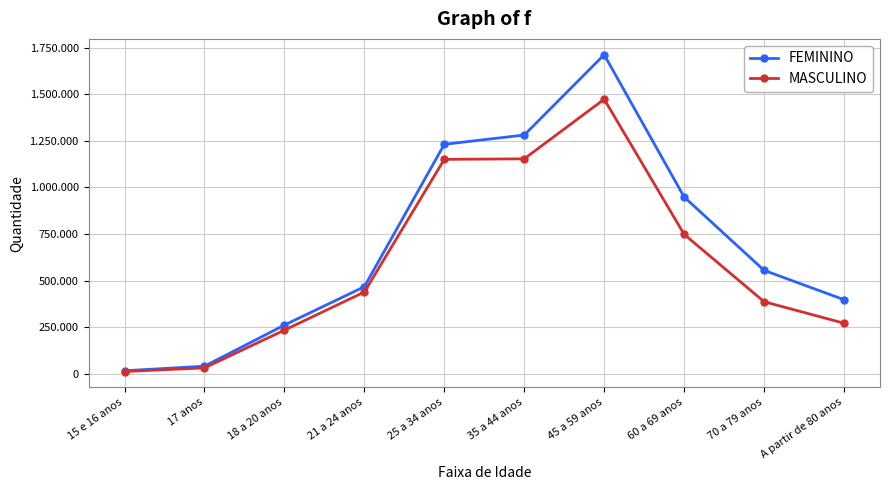

Is this an area chart (filled region under the line)?

No